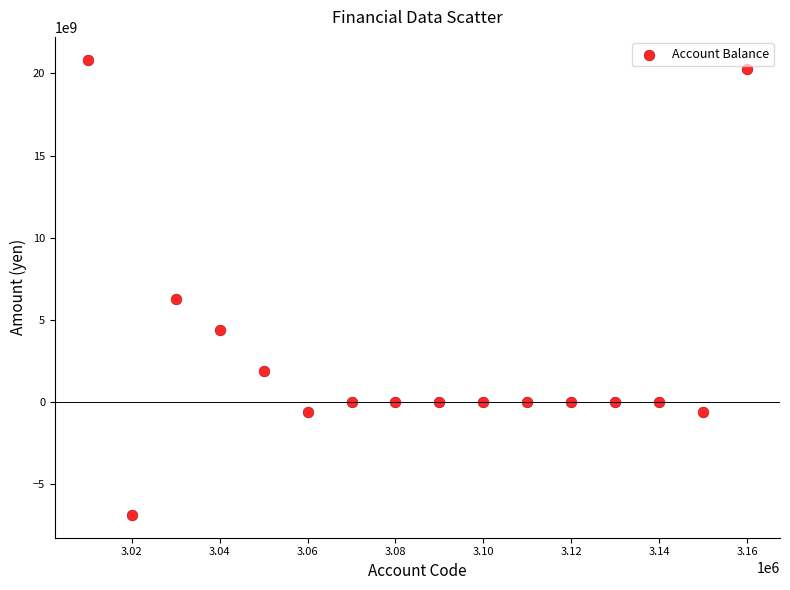

What Y value in the scatter plot is closest to 6981281023?

6272306828